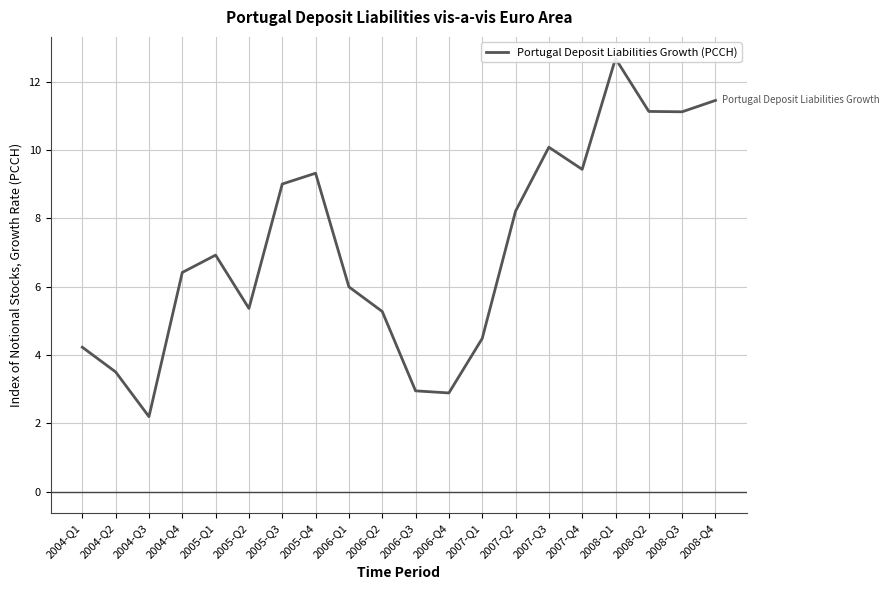

Reading right to left, what are all the values shown in this chart?

2008-Q4=11.5	2008-Q3=11.1	2008-Q2=11.1	2008-Q1=12.7	2007-Q4=9.4	2007-Q3=10.1	2007-Q2=8.2	2007-Q1=4.5	2006-Q4=2.9	2006-Q3=3.0	2006-Q2=5.3	2006-Q1=6.0	2005-Q4=9.3	2005-Q3=9.0	2005-Q2=5.4	2005-Q1=6.9	2004-Q4=6.4	2004-Q3=2.2	2004-Q2=3.5	2004-Q1=4.2